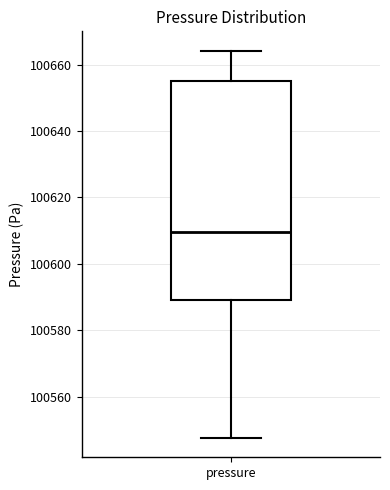

Read this box plot against the y-axis: the position of the median line, the range covered by the box, and the ends of both whiskers. The values are not printed on the chart, so give them approximately, as read against the axis.

median 100610, box 100590 to 100656, whiskers 100548 to 100664